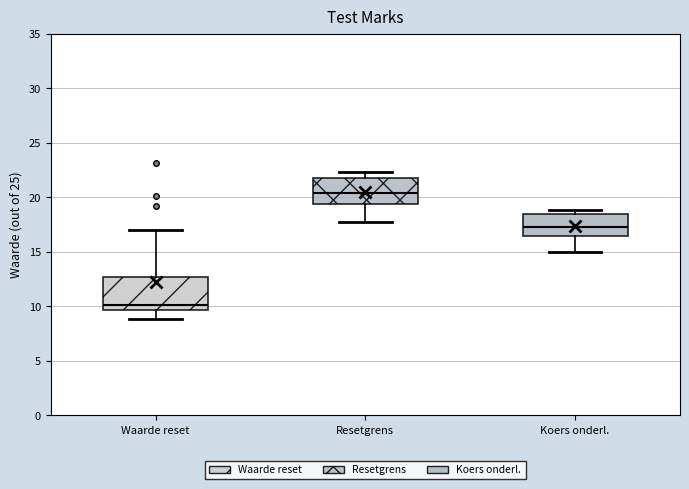

Where does the lower whisker of the box for Koers onderl. end on the y-axis? The values are not printed on the chart, so give them approximately, as read against the axis.

15.0